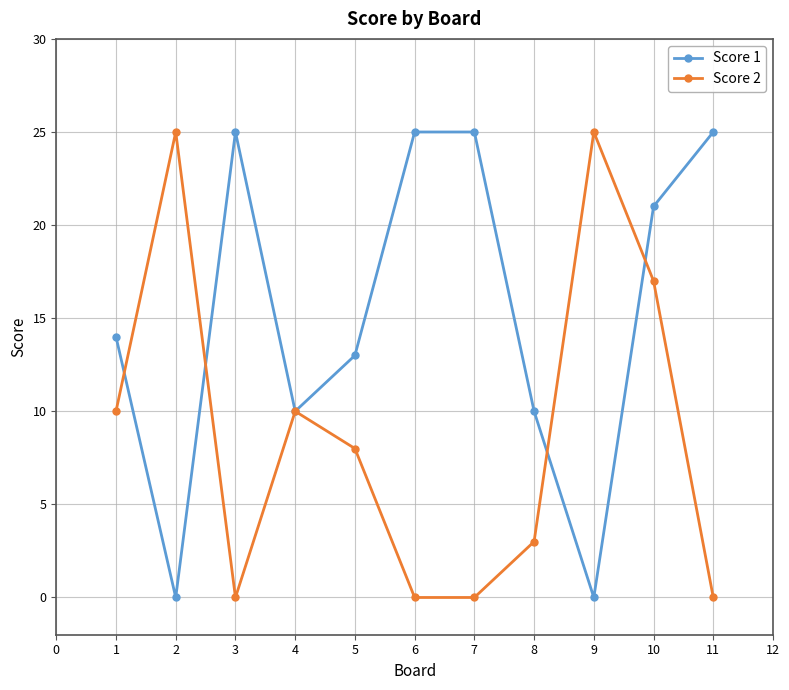

What is the difference between the maximum and minimum values in the Score 2 series?

25